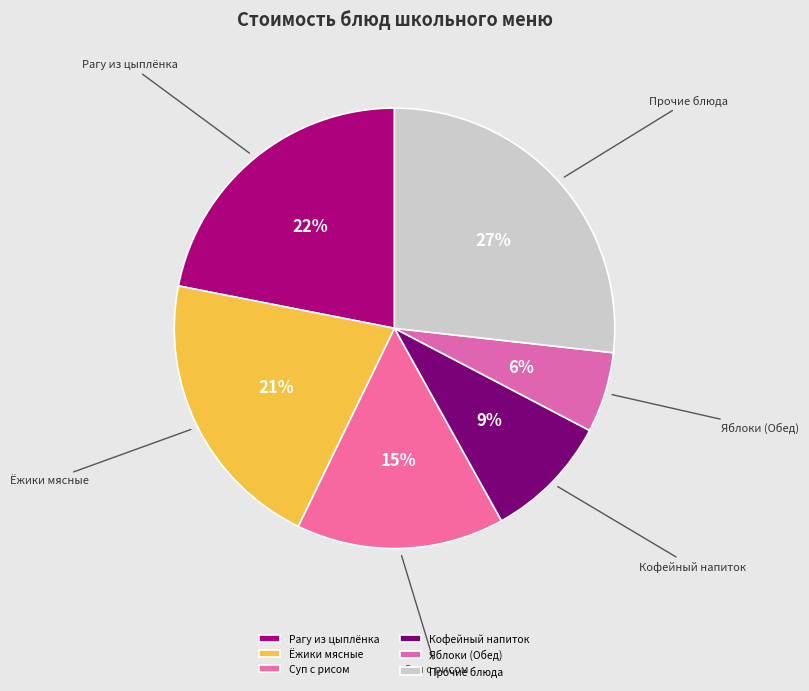

True or false: Суп с рисом accounts for 15% of the total.

True